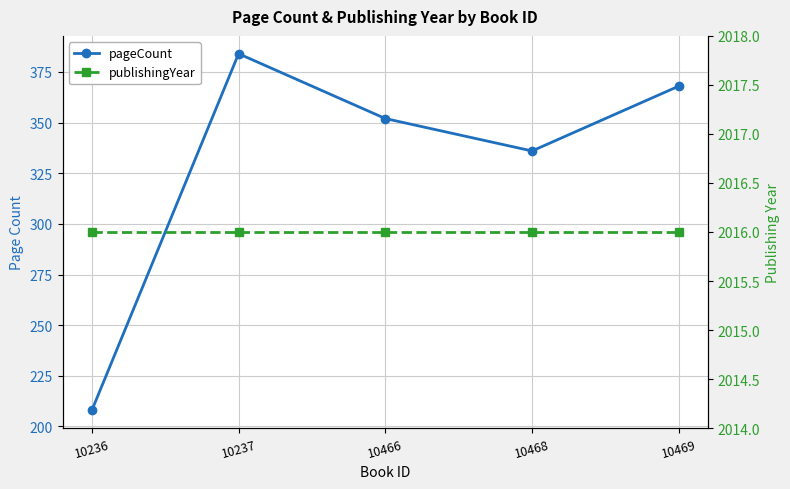

How many lines are shown in the chart?

2